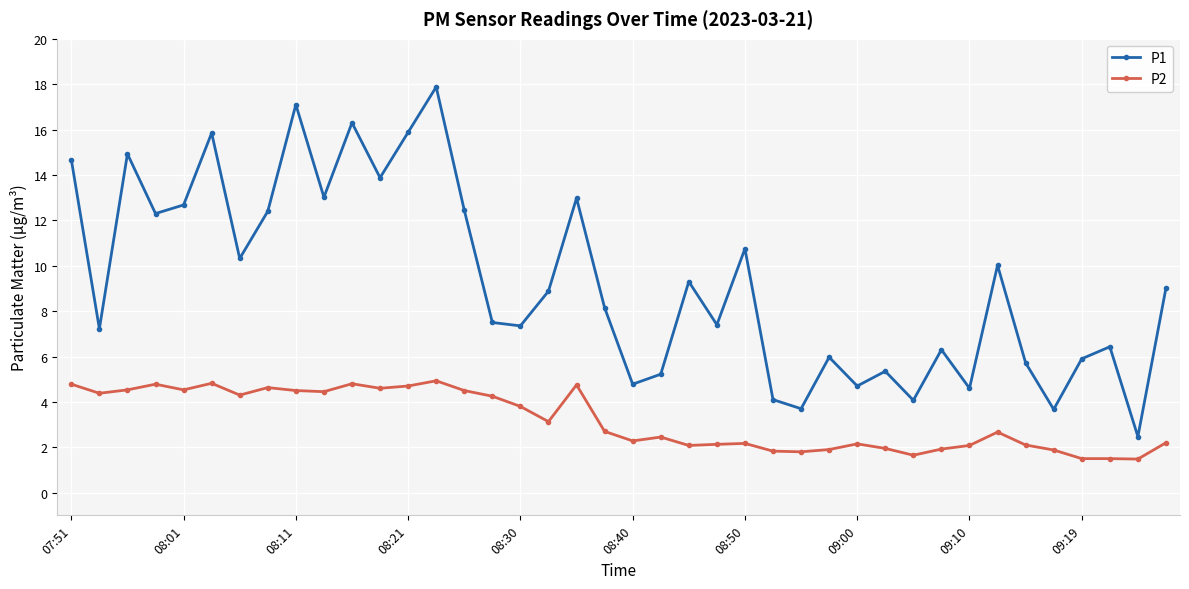

What is the difference between the second highest and minimum values in the P1 series?

14.6